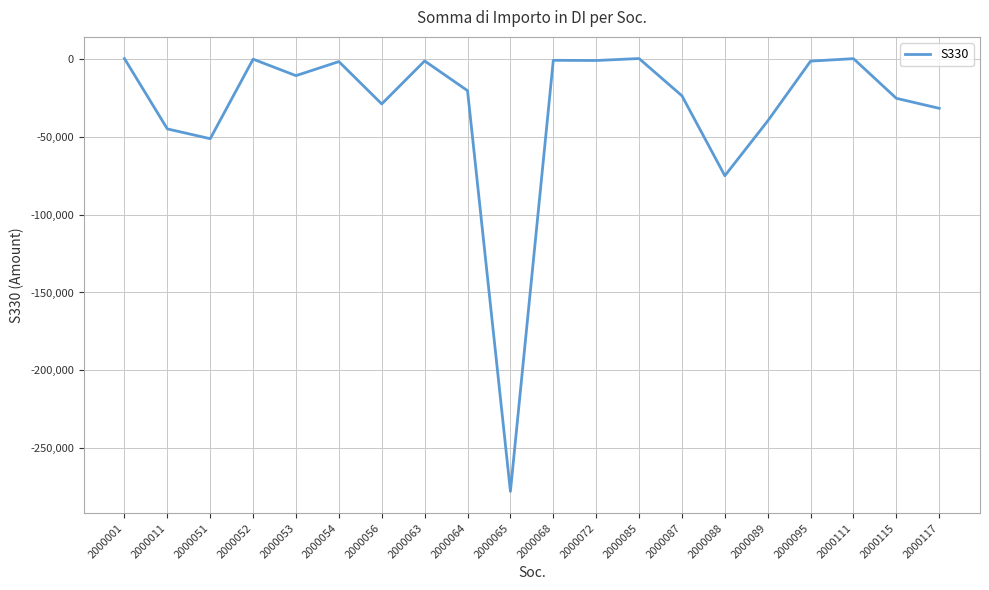

The chart shows a value of 14.9 at 2000085. True or false?

True